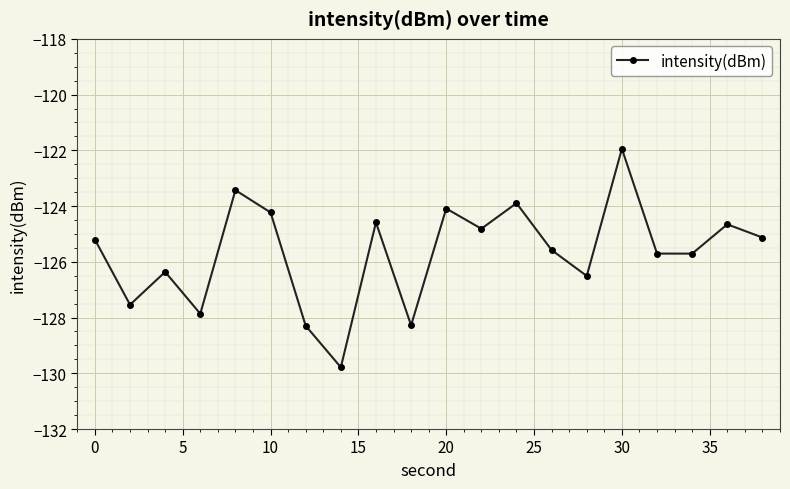

What is the sum of all values?

-2513.6